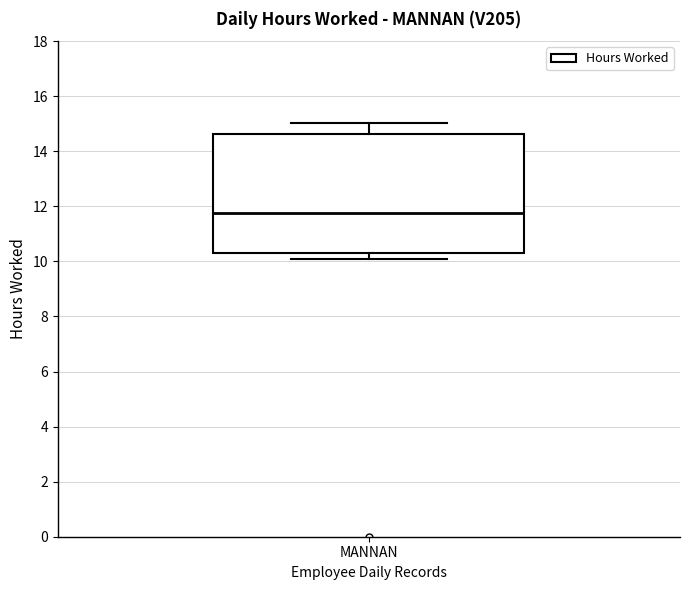

Where is the upper edge of the box for MANNAN on the y-axis? The values are not printed on the chart, so give them approximately, as read against the axis.

14.6